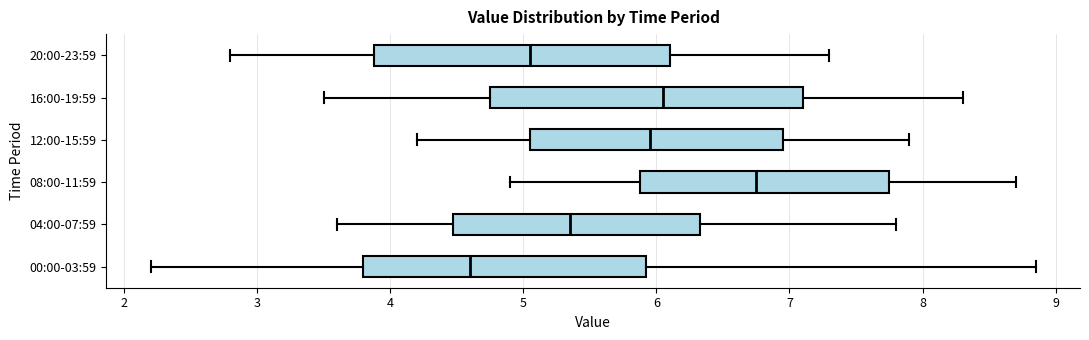

Which box has the furthest to the left median line?

00:00-03:59